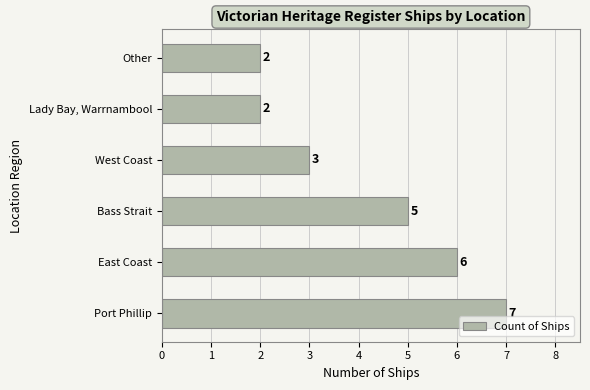

Count the values in the range 2 to 6.

5